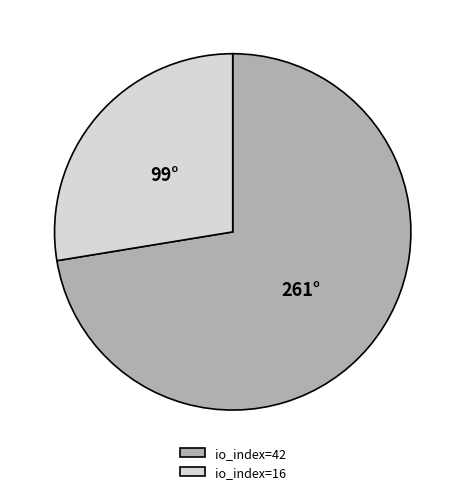

How many slices are in this pie chart?

2